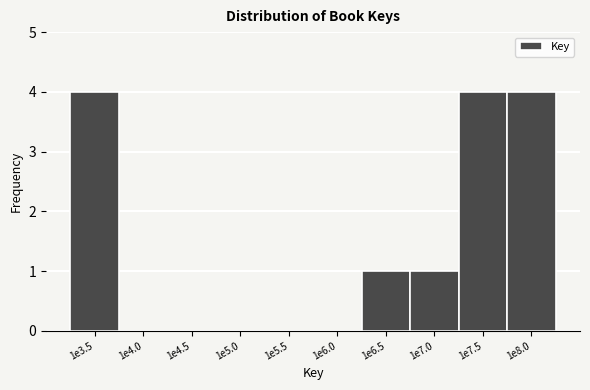

Reading left to right, extract all data points from this chart.

1e3.5=4	1e4.0=0	1e4.5=0	1e5.0=0	1e5.5=0	1e6.0=0	1e6.5=1	1e7.0=1	1e7.5=4	1e8.0=4